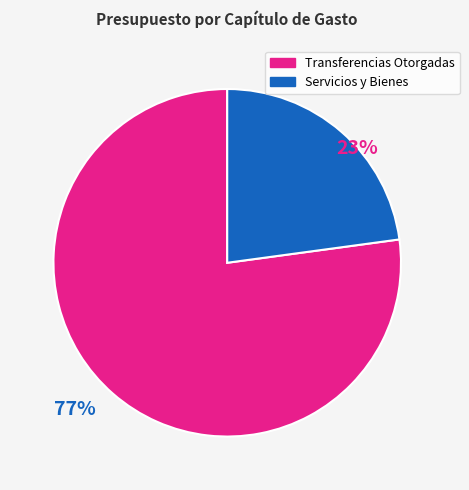

Count the number of slices in the pie.

2